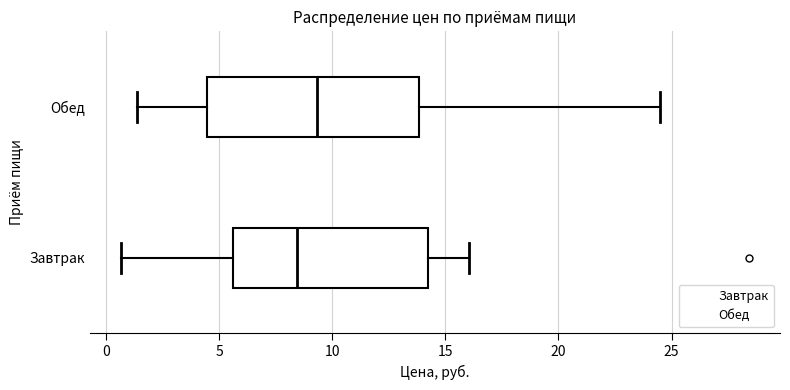

Reading bottom to top, read every box against the x-axis: the position of its median line, the range the box covers, and the ends of its whiskers. The values are not printed on the chart, so give them approximately, as read against the axis.

Завтрак: median 8.5, box 5.5 to 14.0, whiskers 0.5 to 16.0
Обед: median 9.5, box 4.5 to 14.0, whiskers 1.5 to 24.5